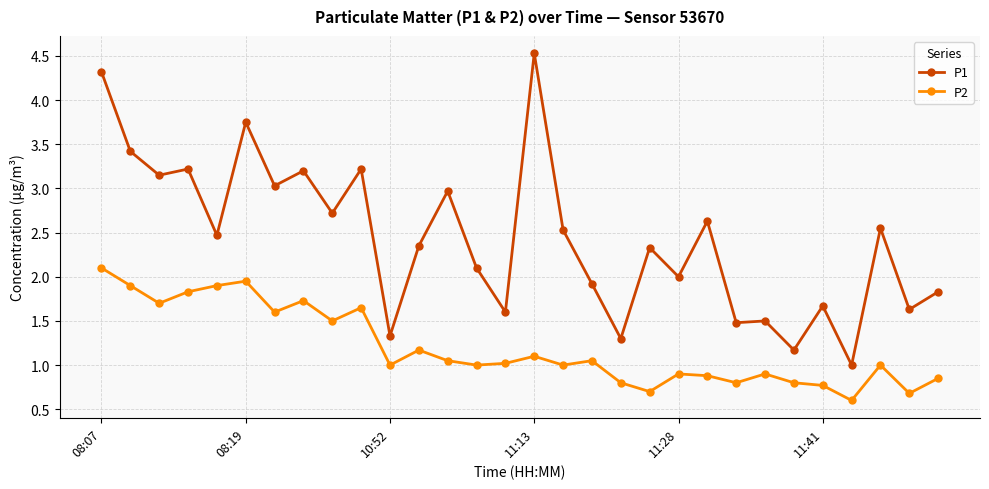

Rank the series by their maximum value, from lowest to highest.

P2, P1